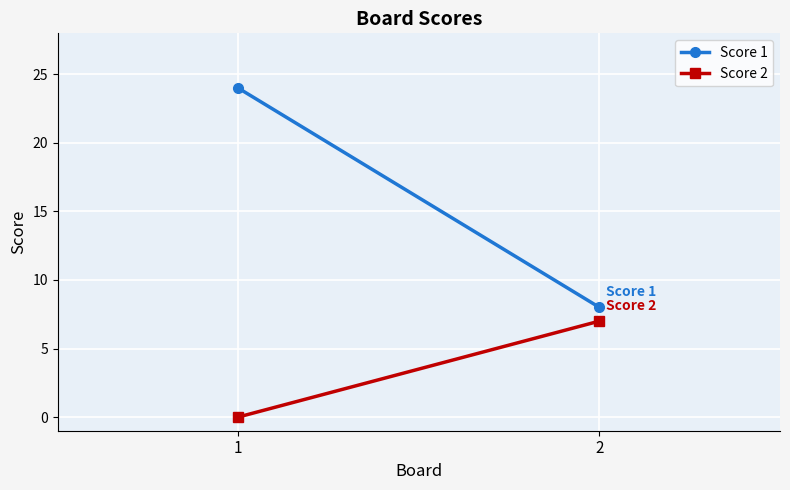

The value of Score 1 at 2 is 13. True or false?

False